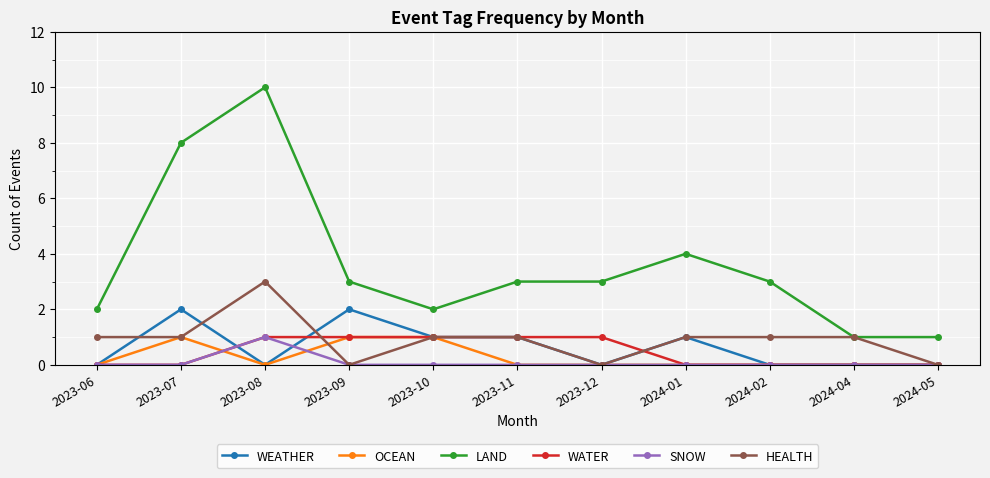

Between 2023-08 and 2023-09, which series saw the biggest shift?

LAND